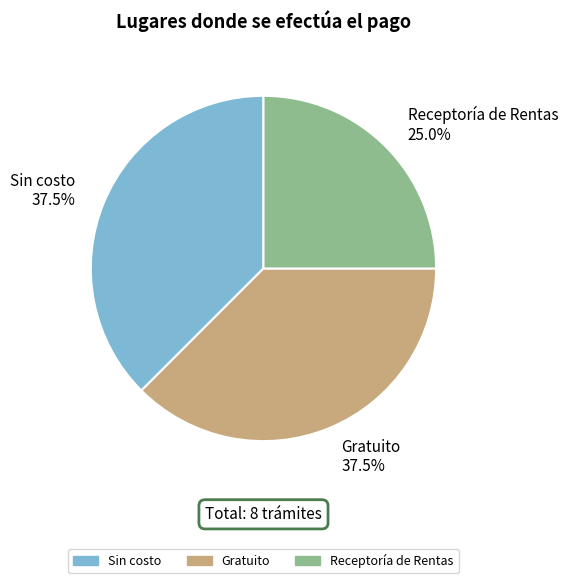

Is Sin costo the majority of the pie?

No